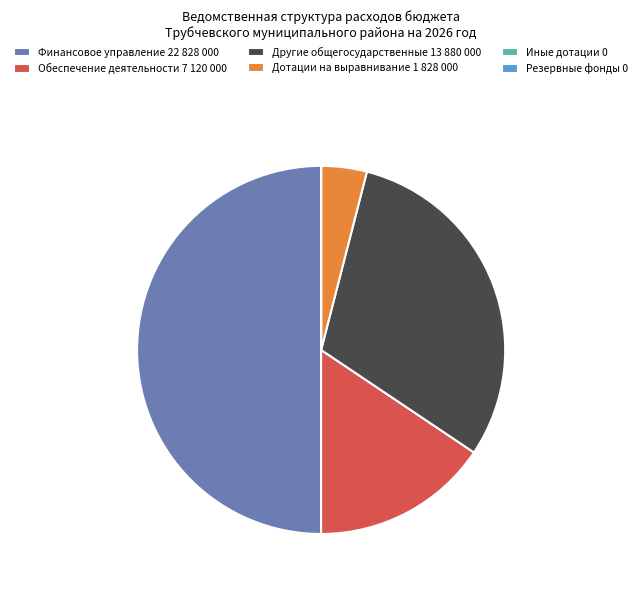

Approximately how many times larger is the value at Другие общегосударственные 13 880 000 compared to Обеспечение деятельности 7 120 000?

1.9